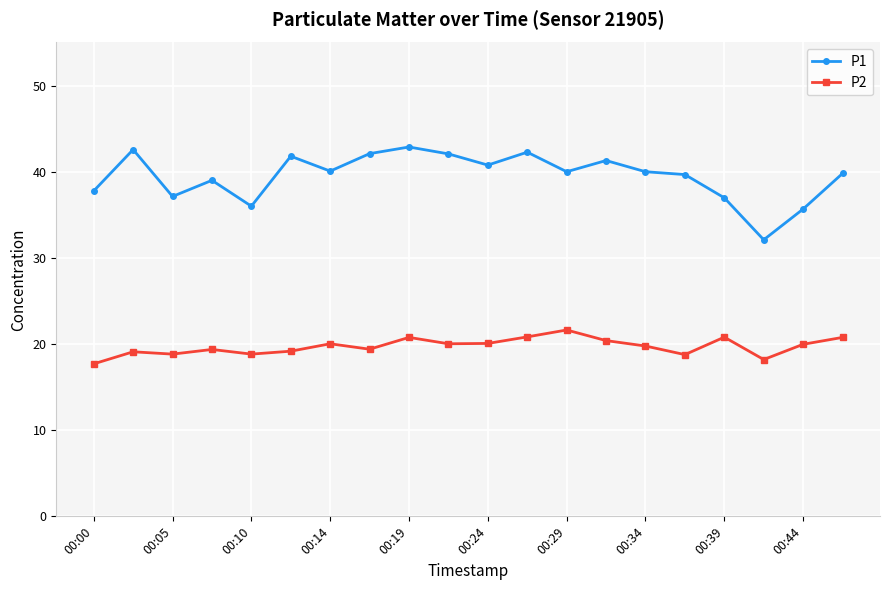

Which series has the largest total across all categories?

P1